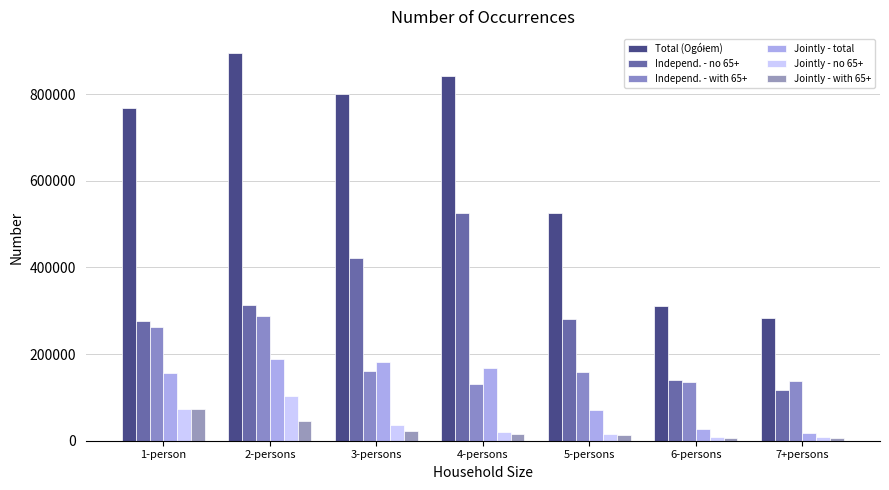

Which series has the largest total across all categories?

Total (Ogółem)